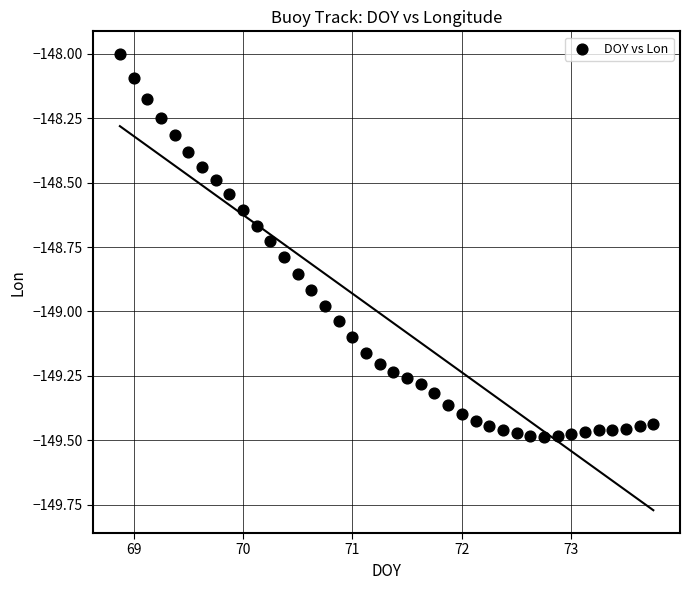

What is the range of Y values (max minus min)?

1.5